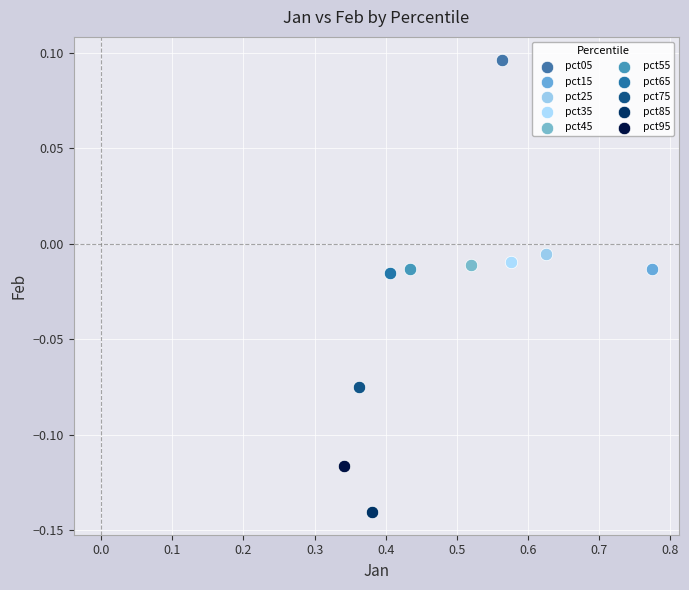

What are all the series names shown in the legend?

pct05, pct15, pct25, pct35, pct45, pct55, pct65, pct75, pct85, pct95